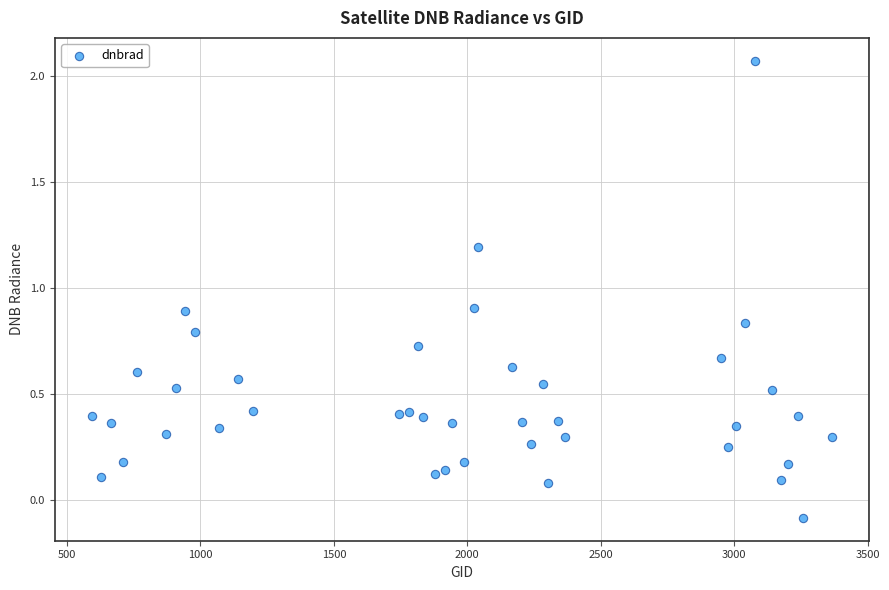

What is the range of X values (max minus min)?

2772.0